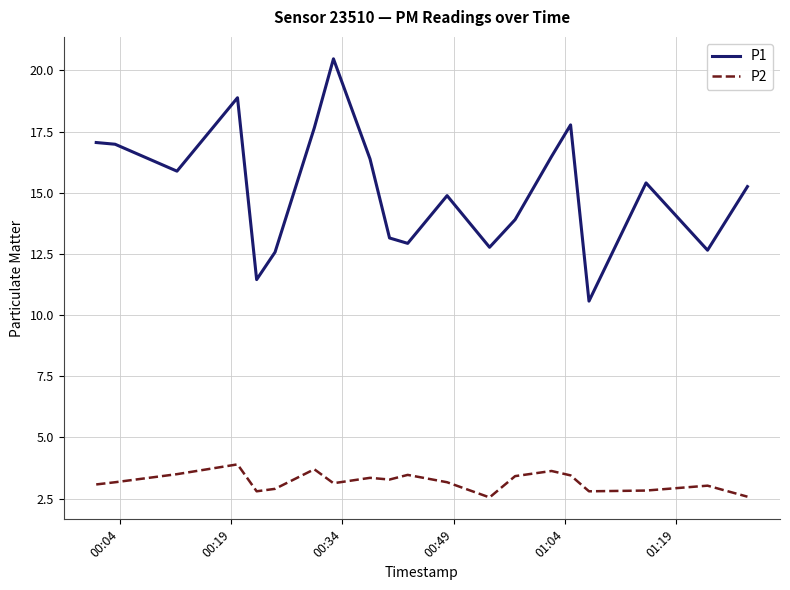

What is the maximum value shown in the chart?

20.5